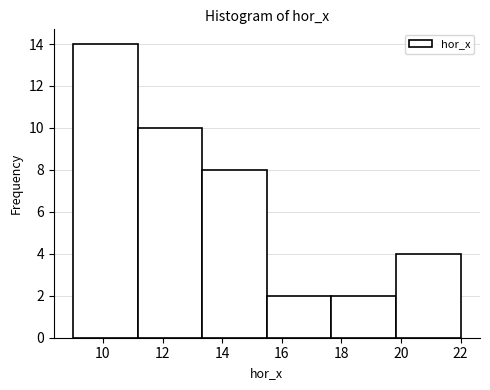

Reading left to right, transcribe this chart: for each bar, give the range it covers on the x-axis and its height. Neither the bar edges nor the heights are printed on the chart, so give them approximately, as read against the axes.

9.0 to 11.2: 14
11.2 to 13.4: 10
13.4 to 15.6: 8
15.6 to 17.6: 2
17.6 to 19.8: 2
19.8 to 22.0: 4